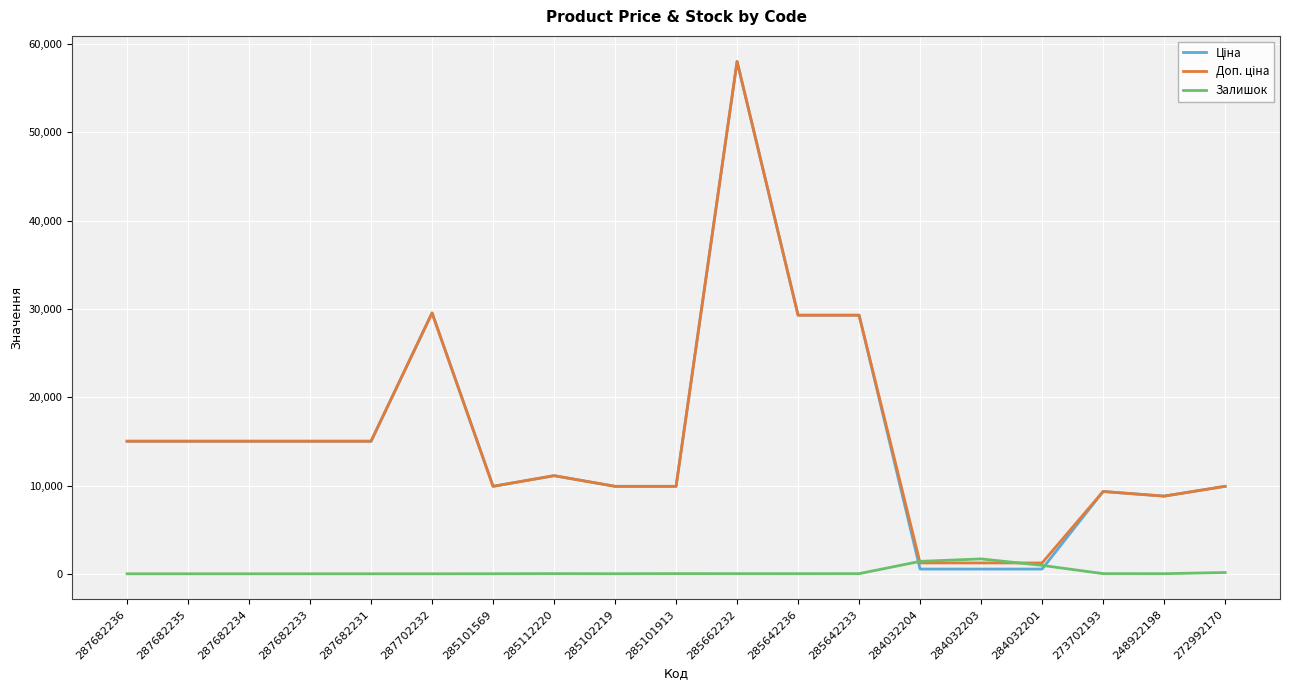

What is the maximum value shown in the chart?

58037.0